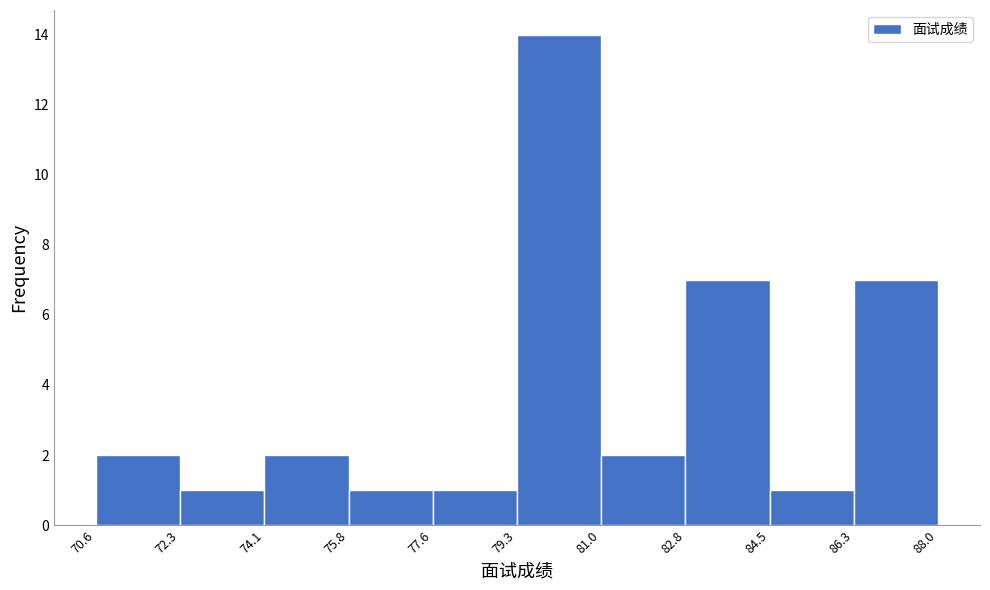

Reading left to right, transcribe this chart: for each bar, give the range it covers on the x-axis and its height. The values are not printed on the chart, so give them approximately, as read against the axis.

70.6 to 72.3: 2
72.3 to 74.1: 1
74.1 to 75.8: 2
75.8 to 77.6: 1
77.6 to 79.3: 1
79.3 to 81.0: 14
81.0 to 82.8: 2
82.8 to 84.5: 7
84.5 to 86.3: 1
86.3 to 88.0: 7